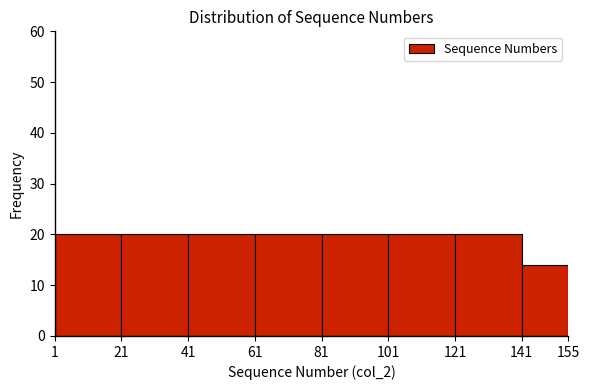

Reading left to right, transcribe this chart: for each bar, give the range it covers on the x-axis and its height. The values are not printed on the chart, so give them approximately, as read against the axis.

1 to 21: 20
21 to 41: 20
41 to 61: 20
61 to 81: 20
81 to 101: 20
101 to 121: 20
121 to 141: 20
141 to 155: 14